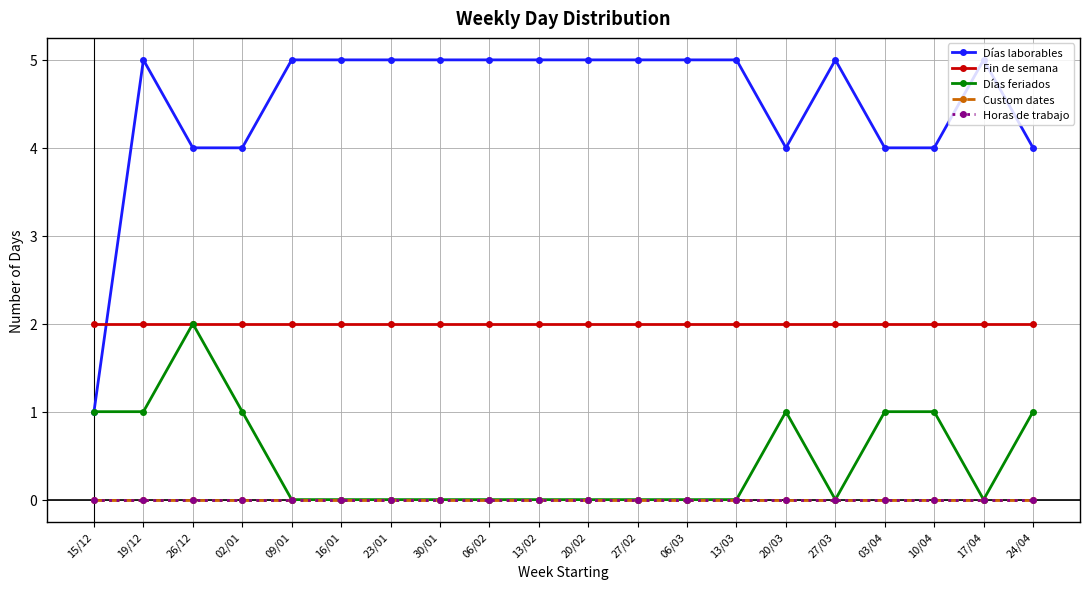

Reading right to left, extract all data points from this chart.

Días laborables: 24/04=4	17/04=5	10/04=4	03/04=4	27/03=5	20/03=4	13/03=5	06/03=5	27/02=5	20/02=5	13/02=5	06/02=5	30/01=5	23/01=5	16/01=5	09/01=5	02/01=4	26/12=4	19/12=5	15/12=1
Fin de semana: 24/04=2	17/04=2	10/04=2	03/04=2	27/03=2	20/03=2	13/03=2	06/03=2	27/02=2	20/02=2	13/02=2	06/02=2	30/01=2	23/01=2	16/01=2	09/01=2	02/01=2	26/12=2	19/12=2	15/12=2
Días feriados: 24/04=1	17/04=0	10/04=1	03/04=1	27/03=0	20/03=1	13/03=0	06/03=0	27/02=0	20/02=0	13/02=0	06/02=0	30/01=0	23/01=0	16/01=0	09/01=0	02/01=1	26/12=2	19/12=1	15/12=1
Custom dates: 24/04=0	17/04=0	10/04=0	03/04=0	27/03=0	20/03=0	13/03=0	06/03=0	27/02=0	20/02=0	13/02=0	06/02=0	30/01=0	23/01=0	16/01=0	09/01=0	02/01=0	26/12=0	19/12=0	15/12=0
Horas de trabajo: 24/04=0	17/04=0	10/04=0	03/04=0	27/03=0	20/03=0	13/03=0	06/03=0	27/02=0	20/02=0	13/02=0	06/02=0	30/01=0	23/01=0	16/01=0	09/01=0	02/01=0	26/12=0	19/12=0	15/12=0